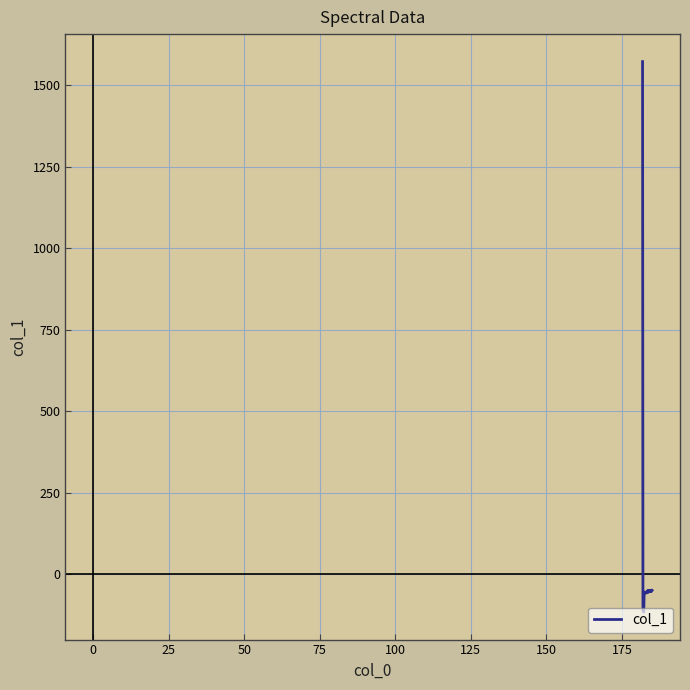

What is the difference between the maximum and minimum values?

1687.9